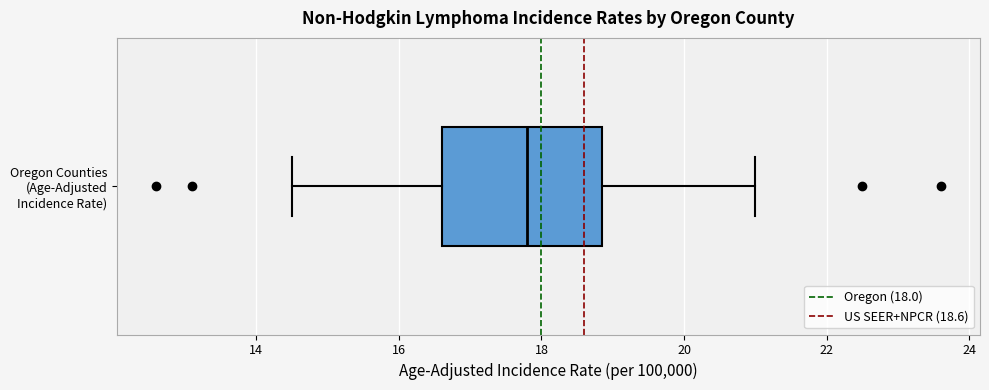

Read this box plot against the x-axis: the position of the median line, the range covered by the box, and the ends of both whiskers. The values are not printed on the chart, so give them approximately, as read against the axis.

median 17.8, box 16.6 to 18.8, whiskers 14.6 to 21.0